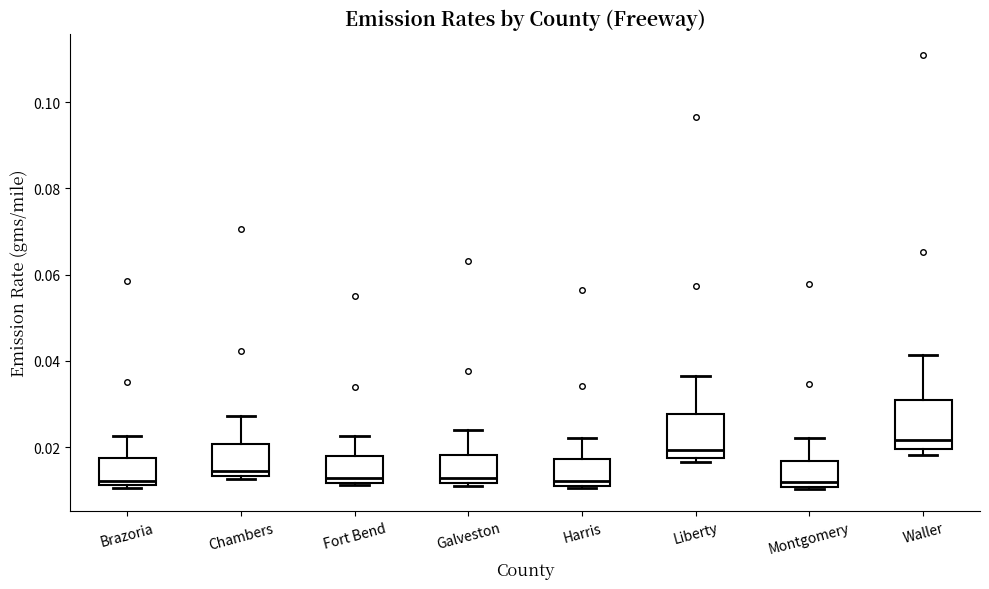

Where is the upper edge of the box for Chambers on the y-axis? The values are not printed on the chart, so give them approximately, as read against the axis.

0.020